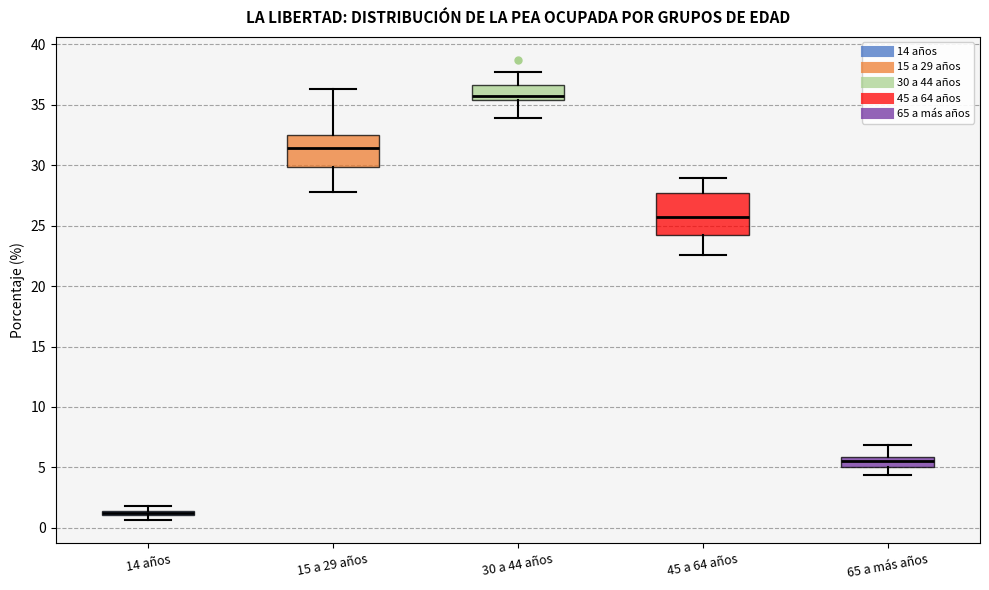

Where does the upper whisker of the box for 30 a 44 años end on the y-axis? The values are not printed on the chart, so give them approximately, as read against the axis.

37.5